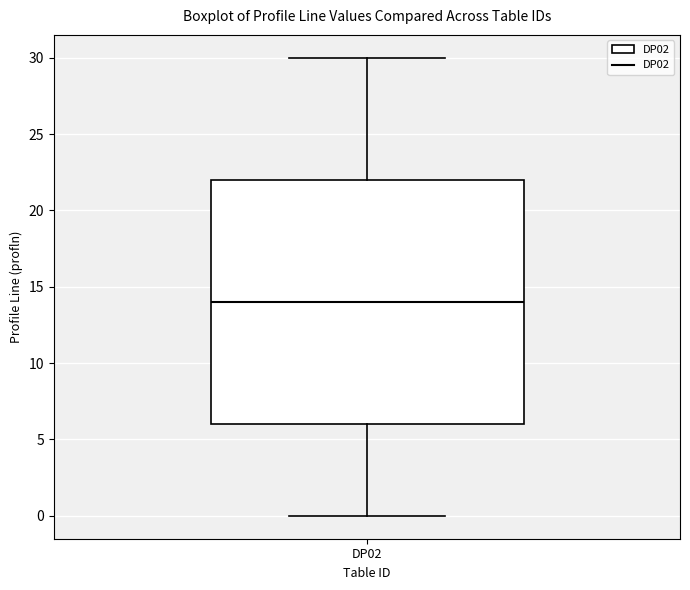

Read this box plot against the y-axis: the position of the median line, the range covered by the box, and the ends of both whiskers. The values are not printed on the chart, so give them approximately, as read against the axis.

median 14, box 6 to 22, whiskers 0 to 30